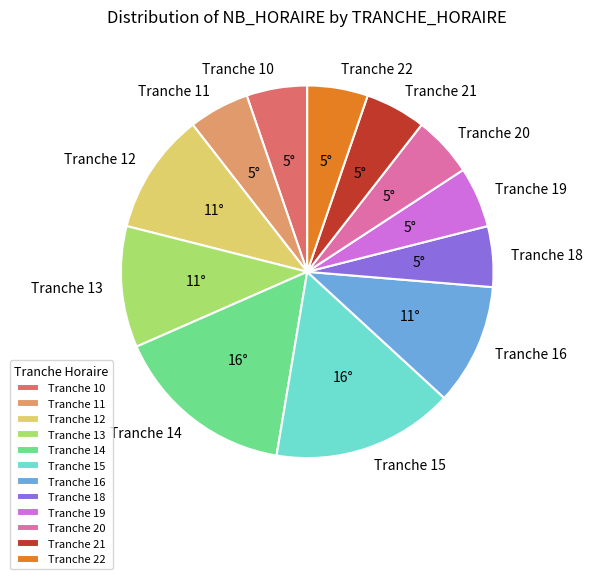

The Tranche 21 slice represents 5% of the pie. True or false?

True